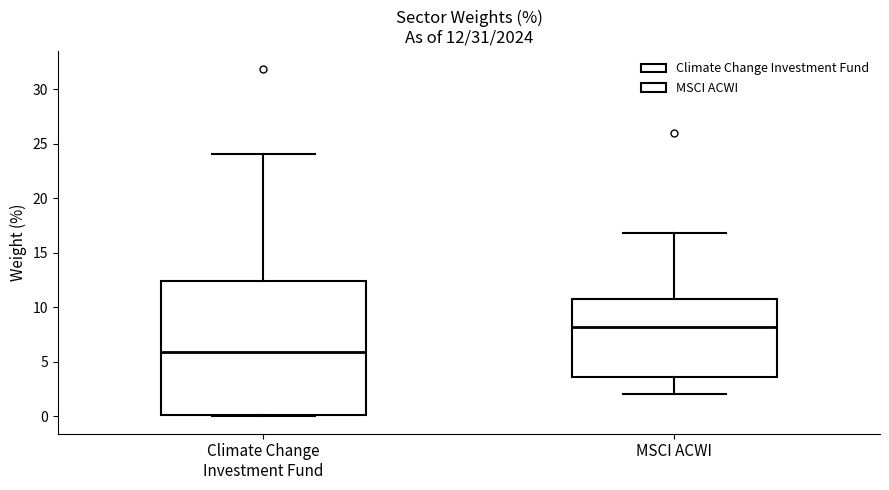

Which box has the highest median line?

MSCI ACWI